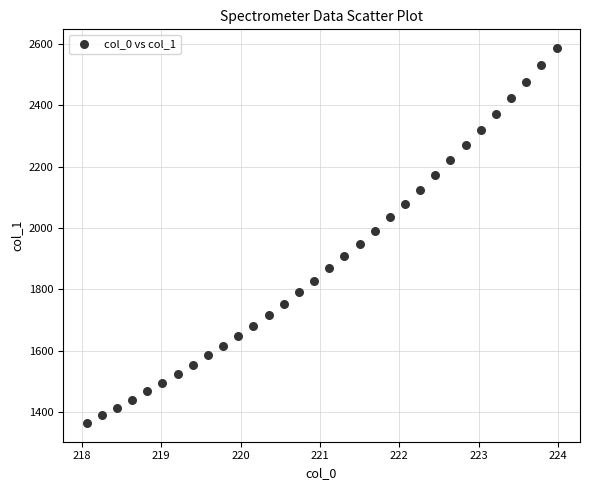

What is the range of X values (max minus min)?

5.9